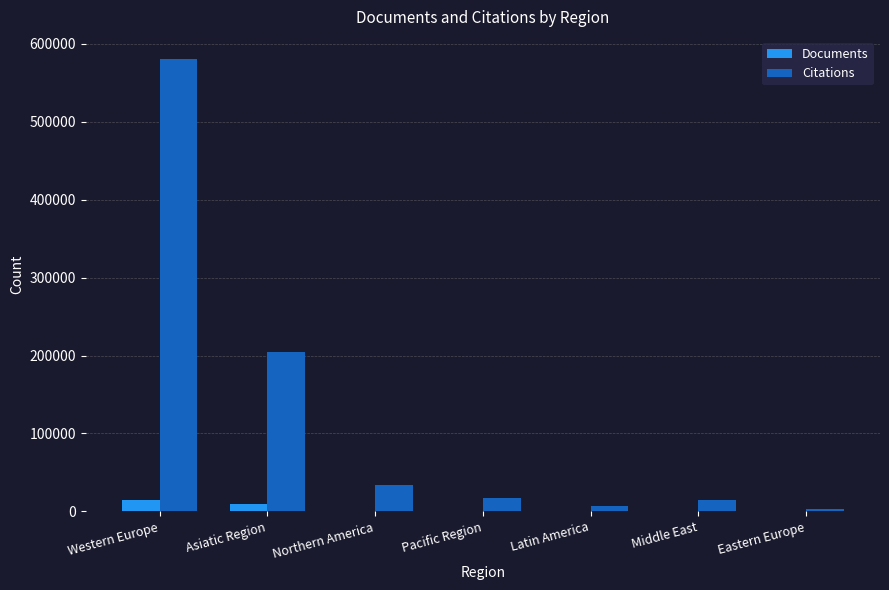

How many data points does each series have?

7